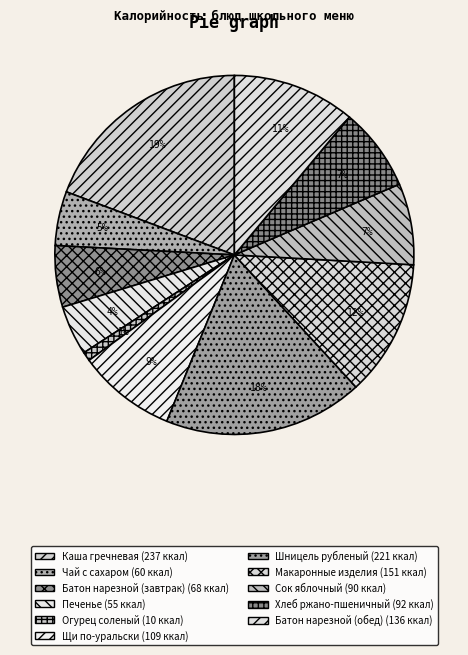

Which slice is the smallest?

Огурец соленый